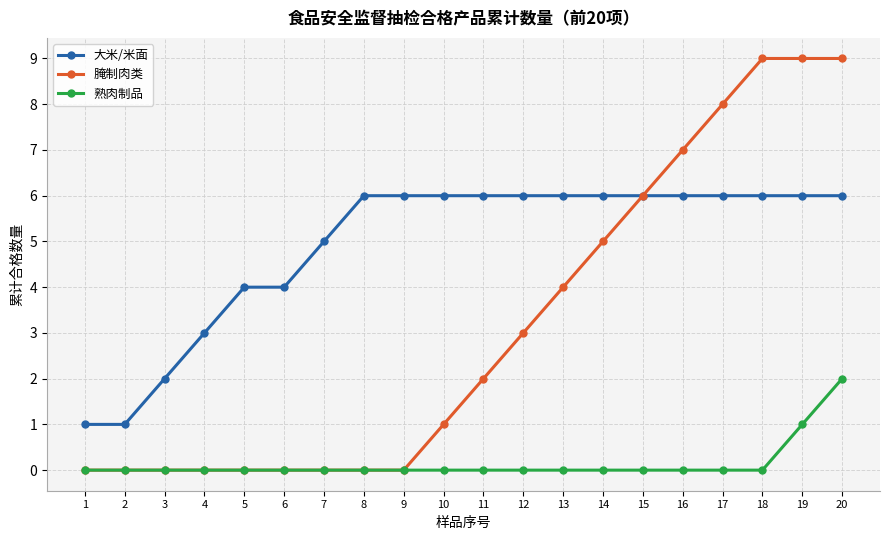

What are all the series names shown in the legend?

大米/米面, 腌制肉类, 熟肉制品